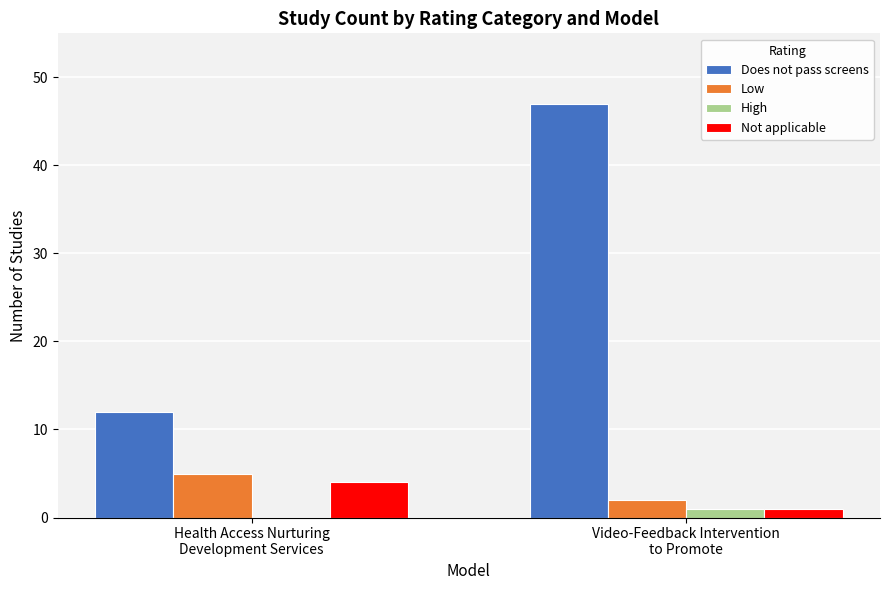

Which series has the largest total across all categories?

Does not pass screens